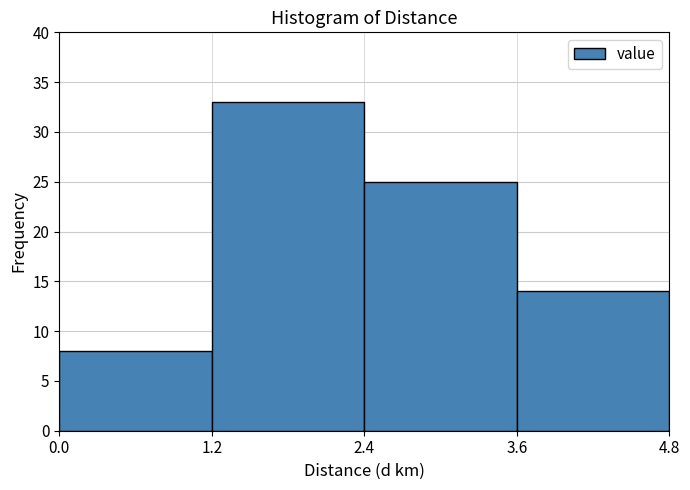

Which range on the x-axis has the tallest bar?

1.2 to 2.4